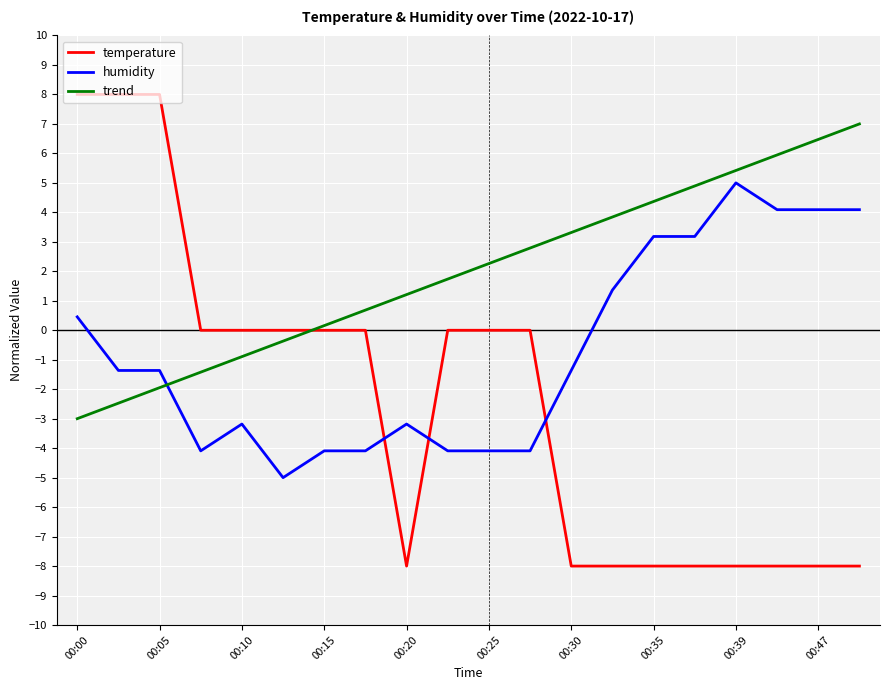

What is the maximum value for humidity?

5.0